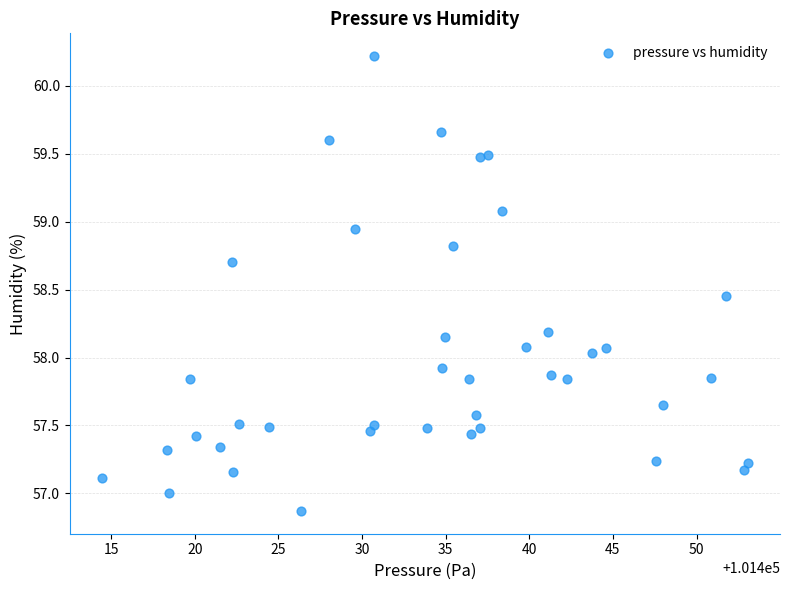

What is the range of X values (max minus min)?

38.6